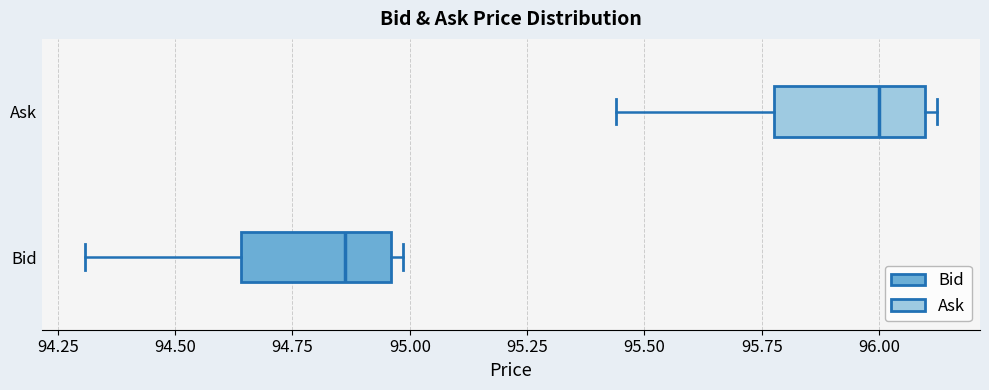

Reading bottom to top, transcribe this box plot: for each box, give where its median line is, the range the box spans, and where its two whiskers end, as read against the x-axis. The values are not printed on the chart, so give them approximately, as read against the axis.

Bid: median 94.85, box 94.65 to 94.95, whiskers 94.30 to 95.00
Ask: median 96.00, box 95.80 to 96.10, whiskers 95.45 to 96.10 (just right of the box's right edge)